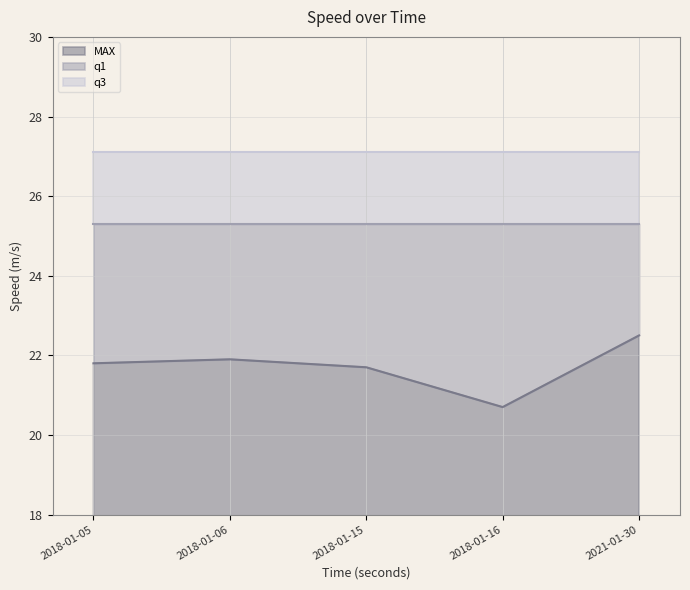

Reading left to right, what are all the values shown in this chart?

MAX: 21.8	21.9	21.7	20.7	22.5
q1: 25.3	25.3	25.3	25.3	25.3
q3: 27.1	27.1	27.1	27.1	27.1